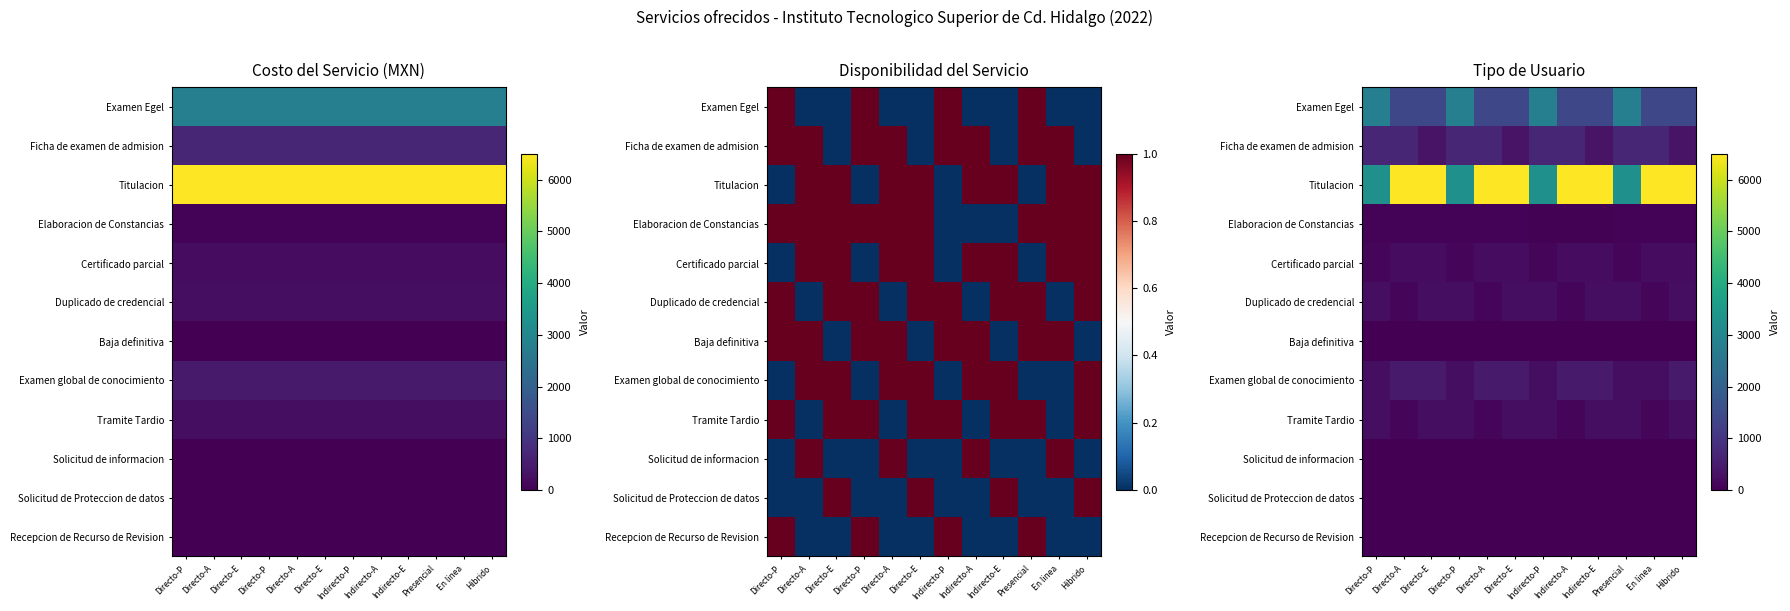

Which series changed the most between Directo-P and Hibrido?

Titulacion